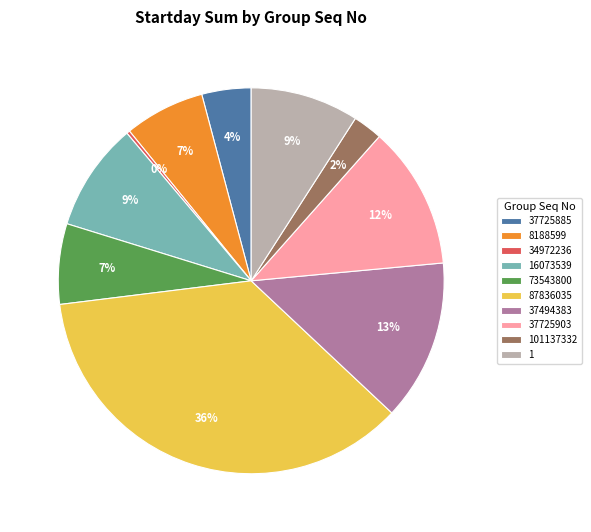

What is the largest slice in the pie chart?

87836035